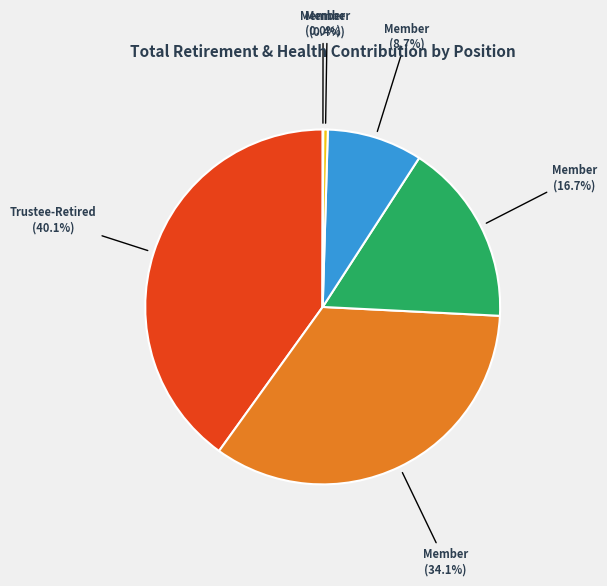

Is there any slice that represents more than half of the pie?

No